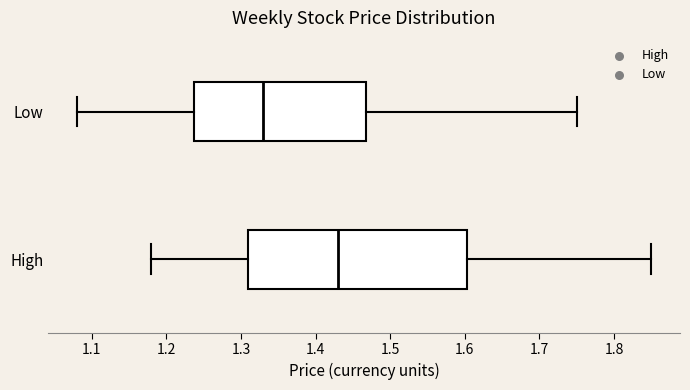

Reading bottom to top, transcribe this box plot: for each box, give where its median line is, the range the box spans, and where its two whiskers end, as read against the x-axis. The values are not printed on the chart, so give them approximately, as read against the axis.

High: median 1.43, box 1.31 to 1.60, whiskers 1.18 to 1.85
Low: median 1.33, box 1.24 to 1.47, whiskers 1.08 to 1.75